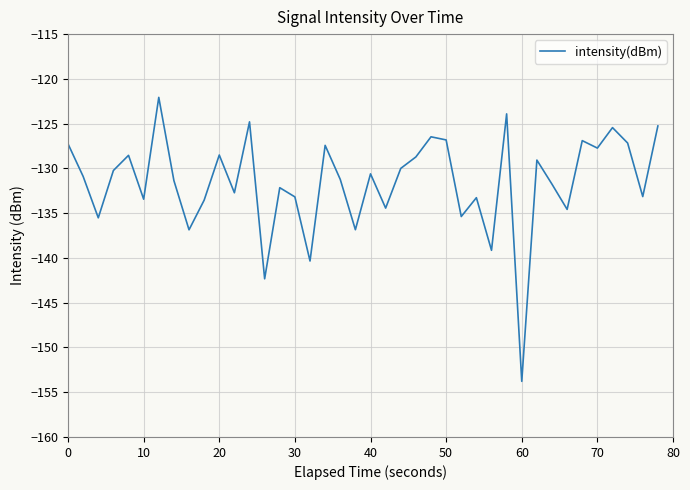

What is the maximum value shown in the chart?

-122.1